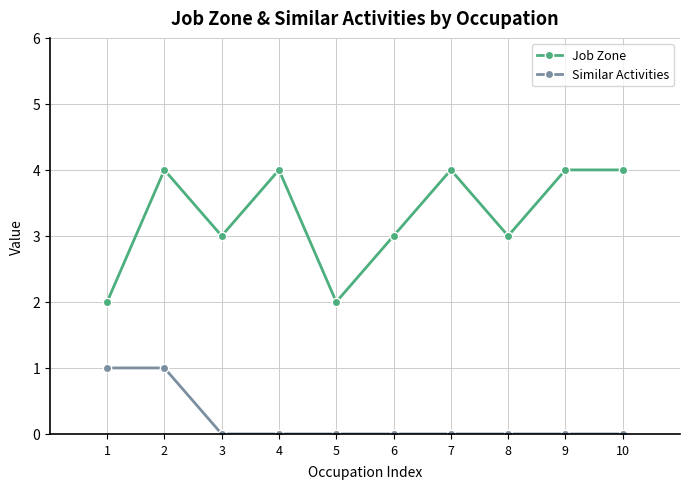

What is the sum of all Job Zone values?

33